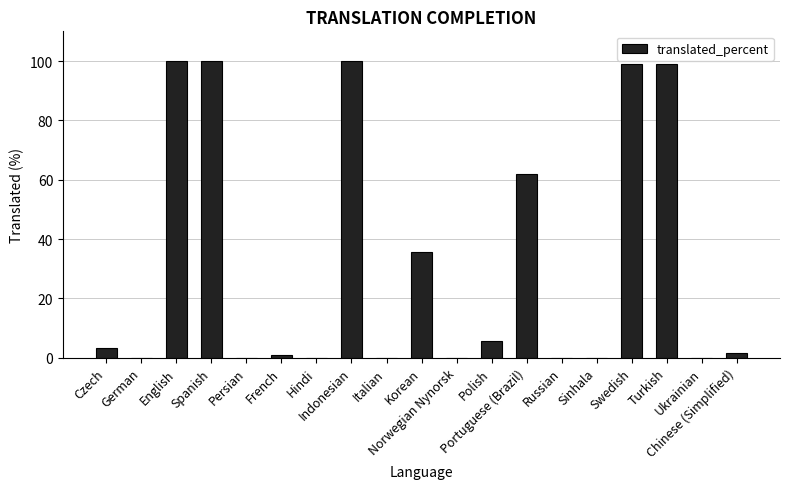

What is the average value?

31.9